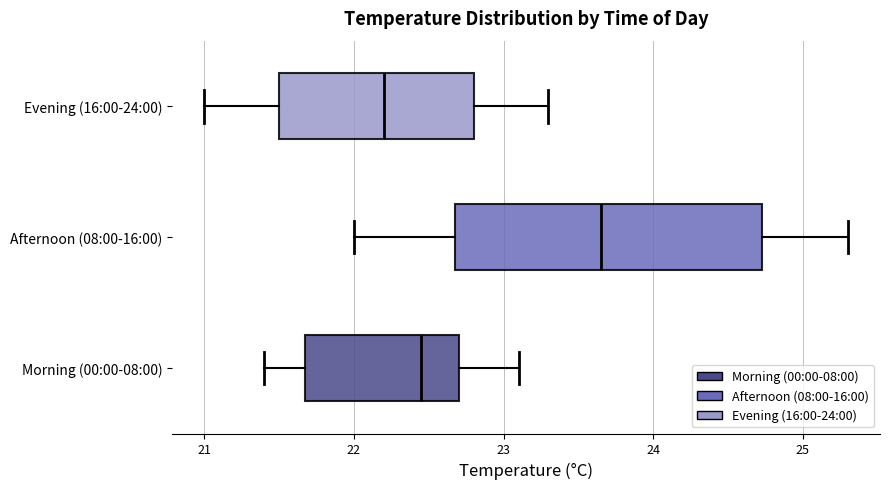

Where is the right edge of the box for Afternoon (08:00-16:00) on the x-axis? The values are not printed on the chart, so give them approximately, as read against the axis.

24.7